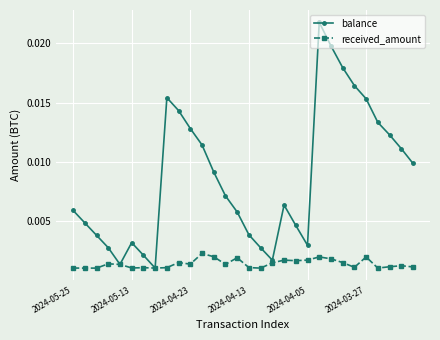

Which series has the largest range (max minus min)?

balance